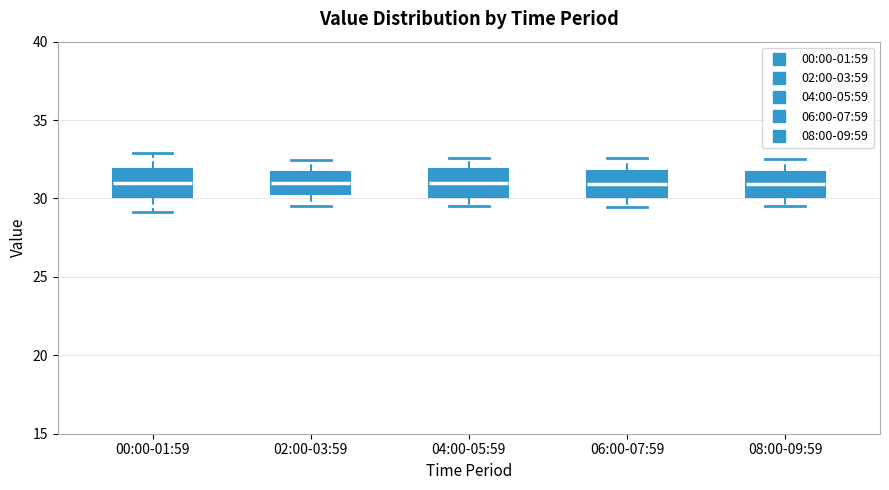

Reading left to right, transcribe this box plot: for each box, give where its median line is, the range the box spans, and where its two whiskers end, as read against the y-axis. The values are not printed on the chart, so give them approximately, as read against the axis.

00:00-01:59: median 31.0, box 30.0 to 32.0, whiskers 29.0 to 33.0
02:00-03:59: median 31.0, box 30.5 to 31.5, whiskers 29.5 to 32.5
04:00-05:59: median 31.0, box 30.0 to 32.0, whiskers 29.5 to 32.5
06:00-07:59: median 31.0, box 30.0 to 32.0, whiskers 29.5 to 32.5
08:00-09:59: median 31.0, box 30.0 to 31.5, whiskers 29.5 to 32.5